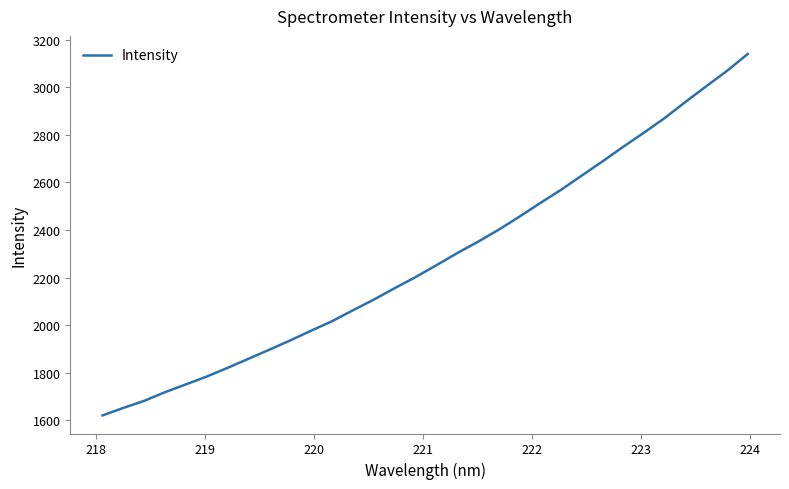

What is the greatest value displayed?

3139.9